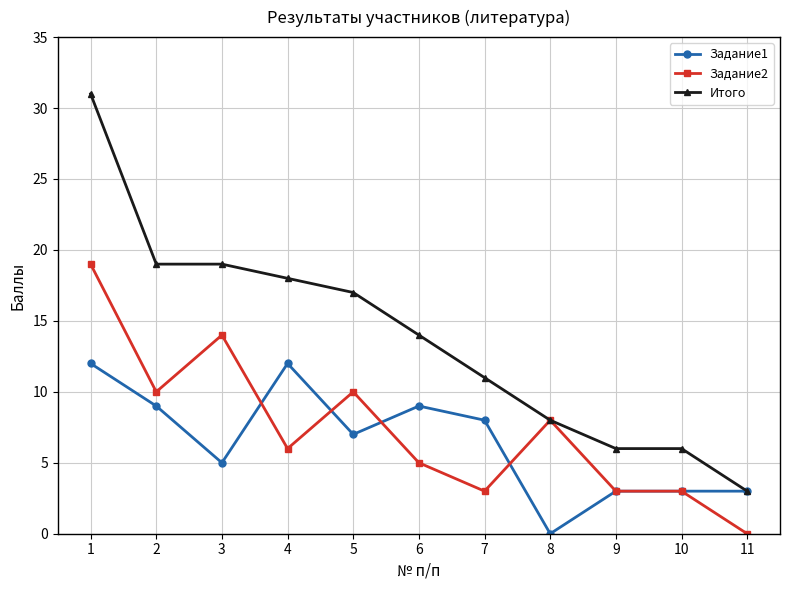

The Задание2 series shows 12 at 8. True or false?

False